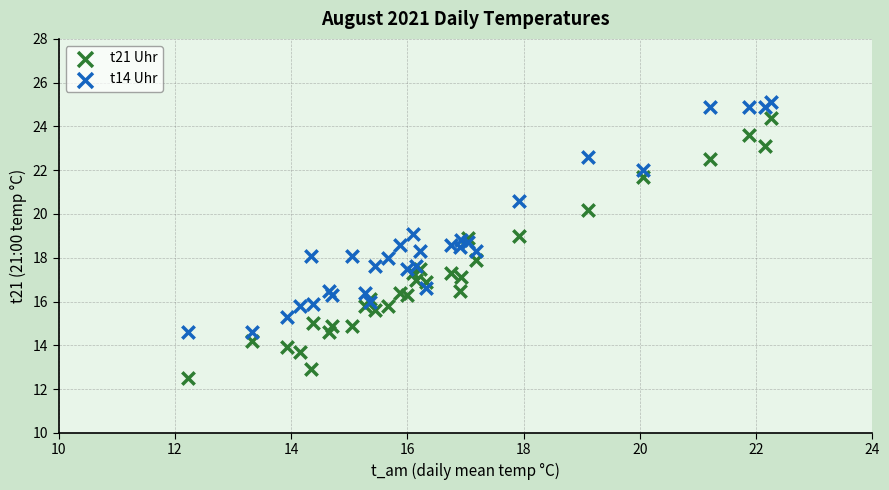

Which series has the largest Y range (max minus min)?

t21 Uhr